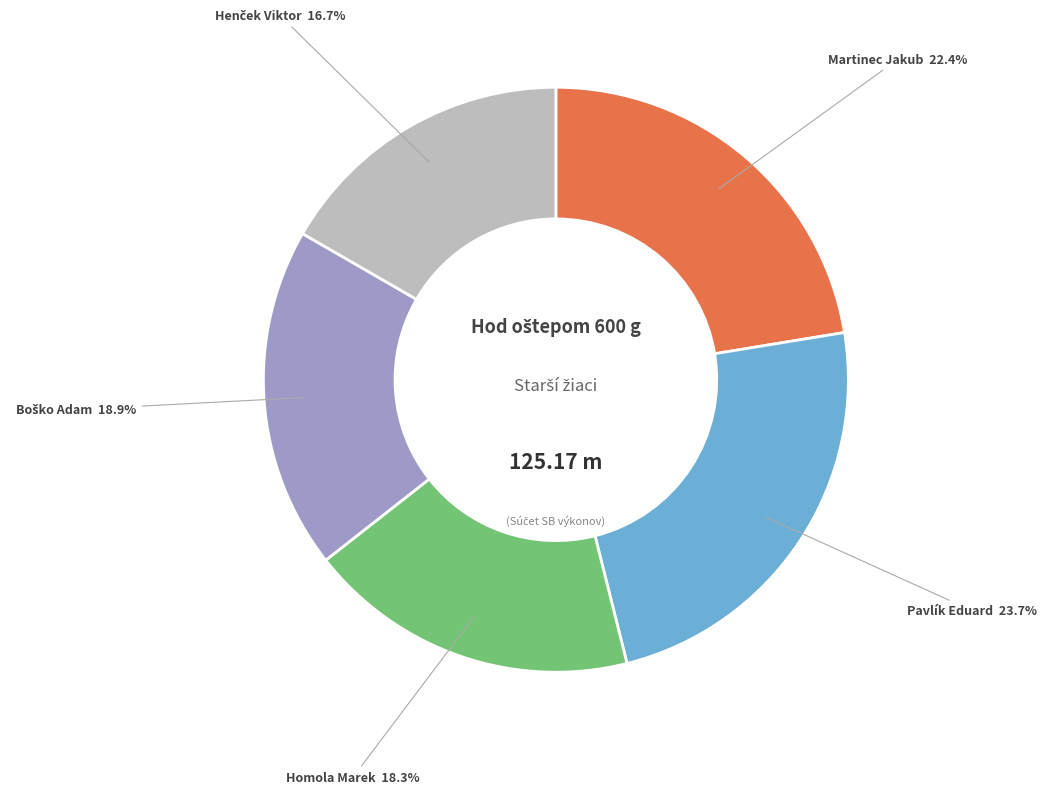

Is there a majority slice in this chart?

No